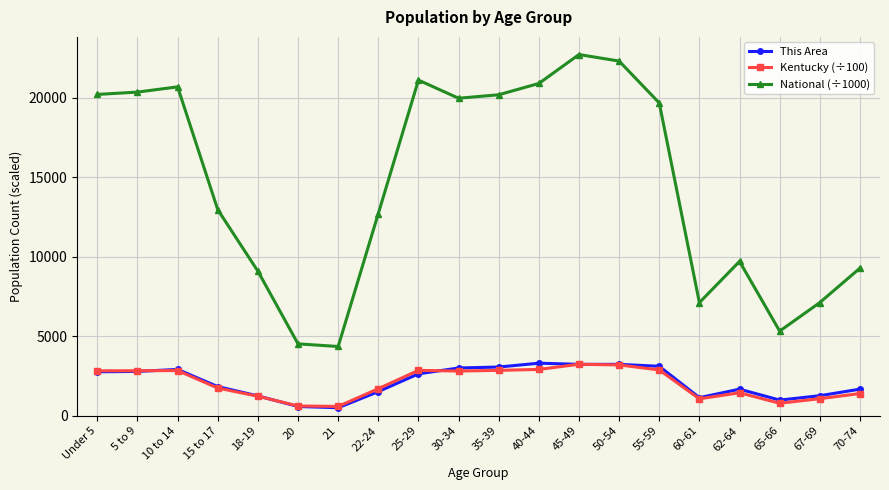

Which series changed the most between 20 and 25-29?

National (÷1000)